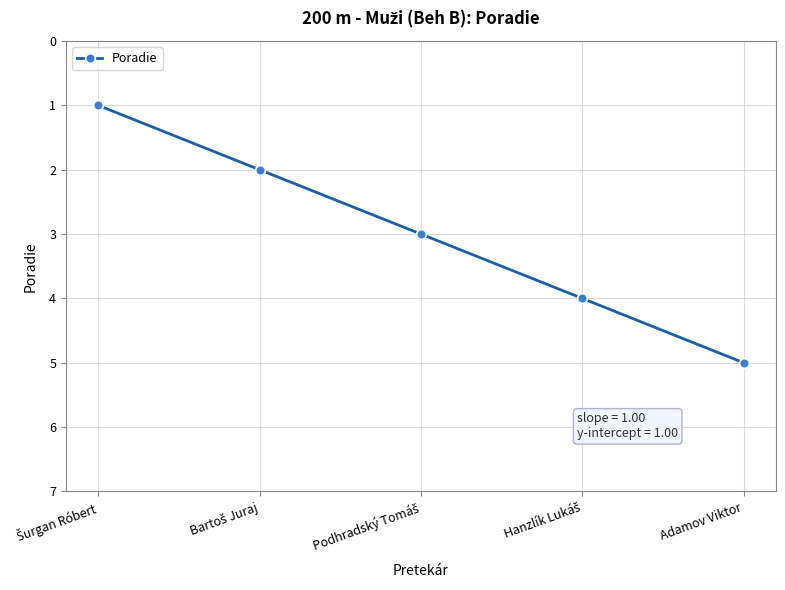

What is the difference between the maximum and minimum values?

4